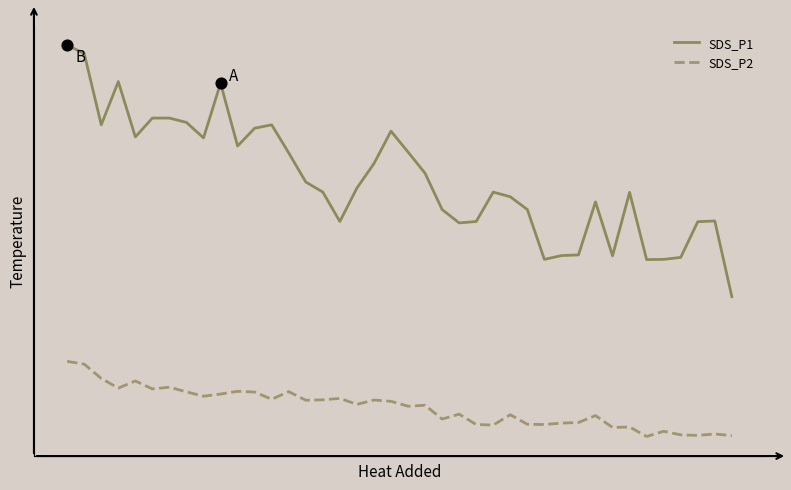

Which series has the largest total across all categories?

SDS_P1